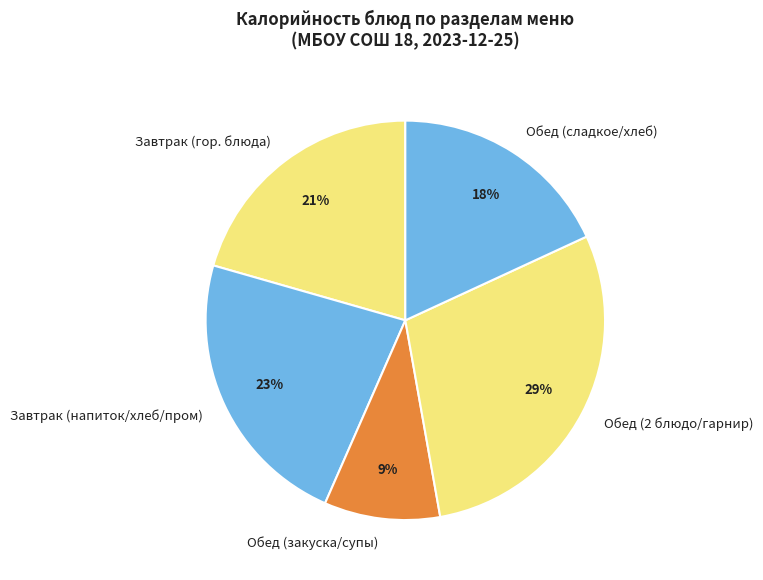

To the nearest percent, what is the difference between the largest and smallest slice percentages?

20%